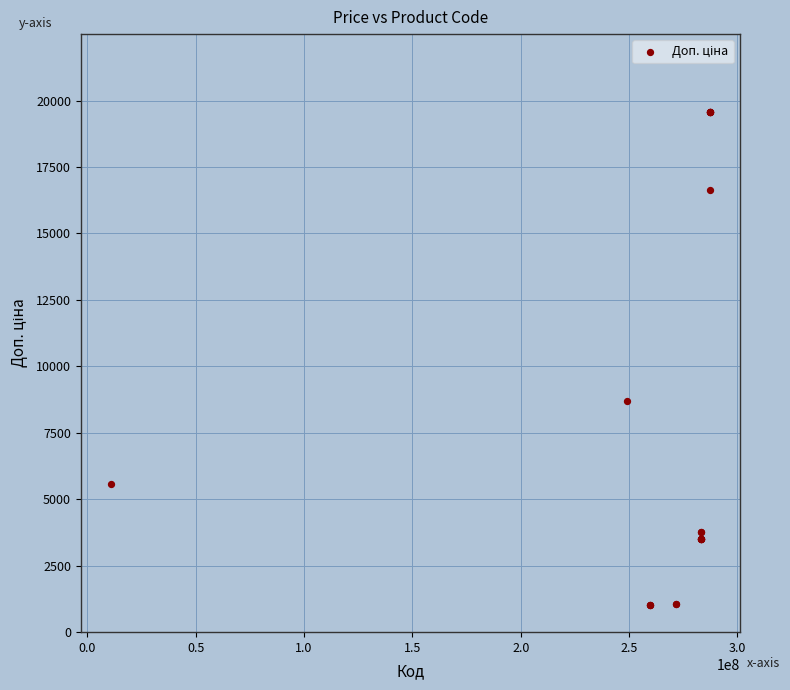

What Y value in the scatter plot is closest to 10284?

8679.5